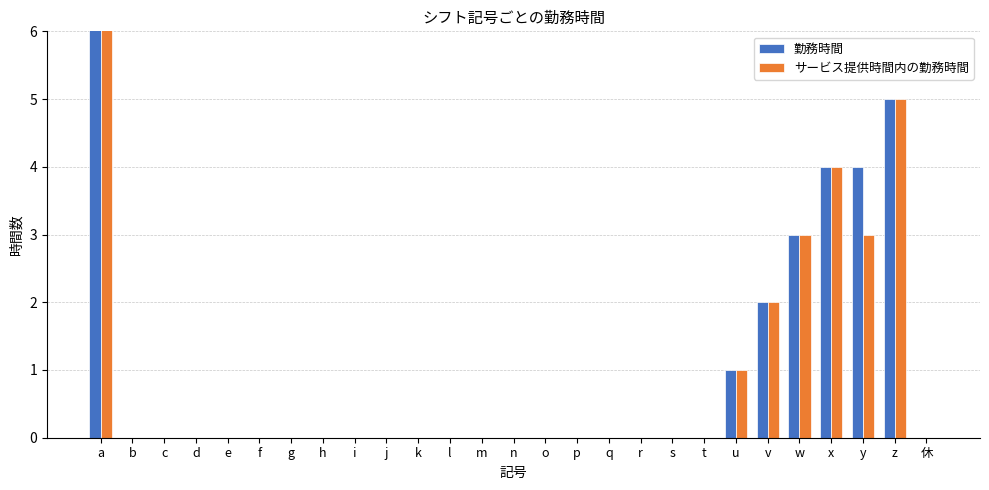

Is the value of サービス提供時間内の勤務時間 at o greater than the value of 勤務時間 at e?

No